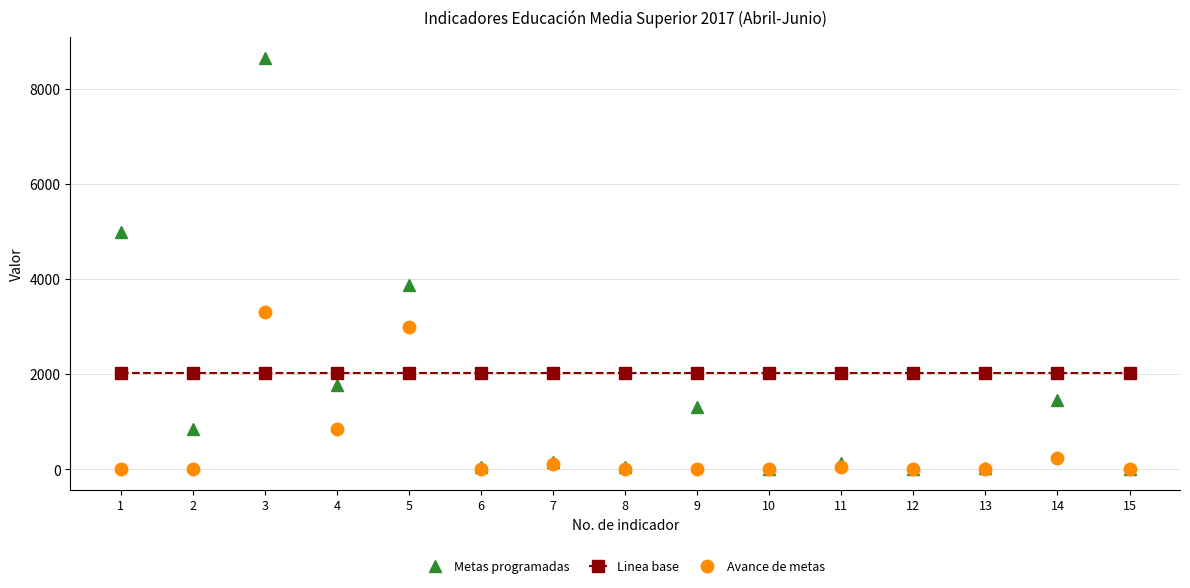

At which label does Avance de metas first exceed 7?

3